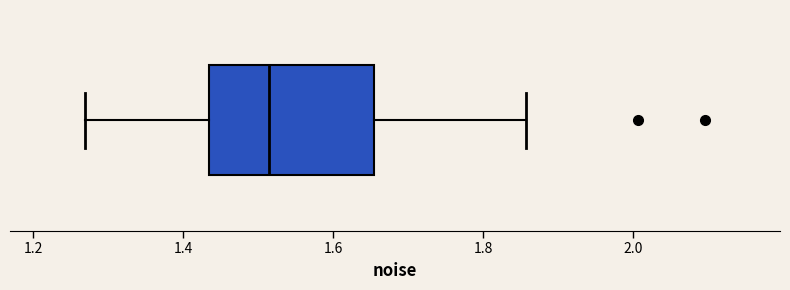

Read this box plot against the x-axis: the position of the median line, the range covered by the box, and the ends of both whiskers. The values are not printed on the chart, so give them approximately, as read against the axis.

median 1.52, box 1.44 to 1.66, whiskers 1.26 to 1.86